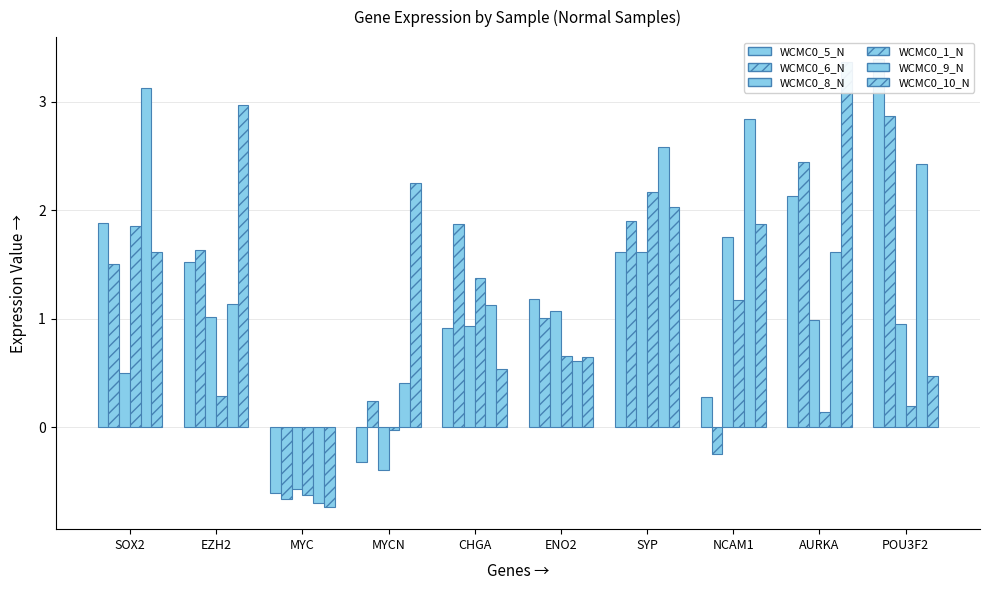

At how many categories does at least one series exceed 0?

9